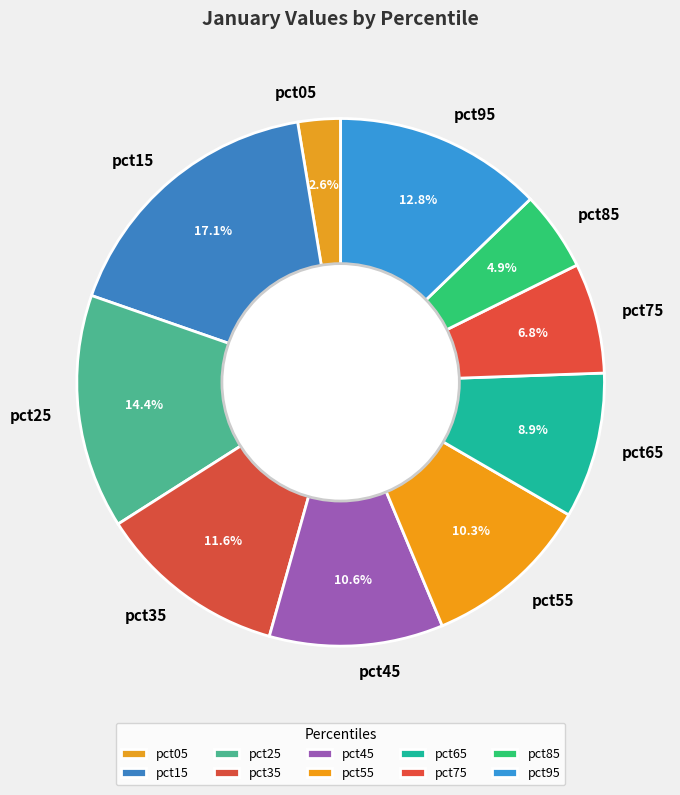

Is pct65 the majority of the pie?

No